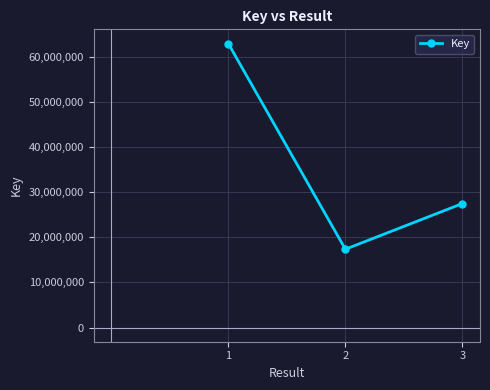

What is the value of the 2nd point from the left?

17342364